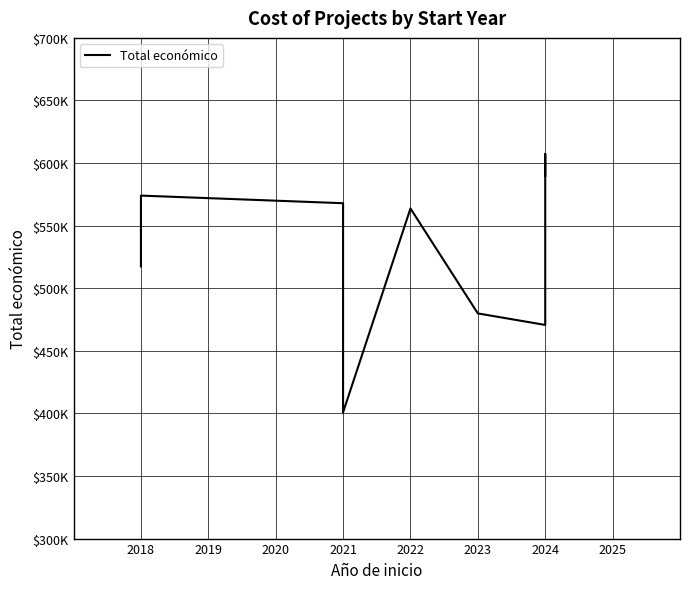

Is it true that the value at 2021 is 116126?

False